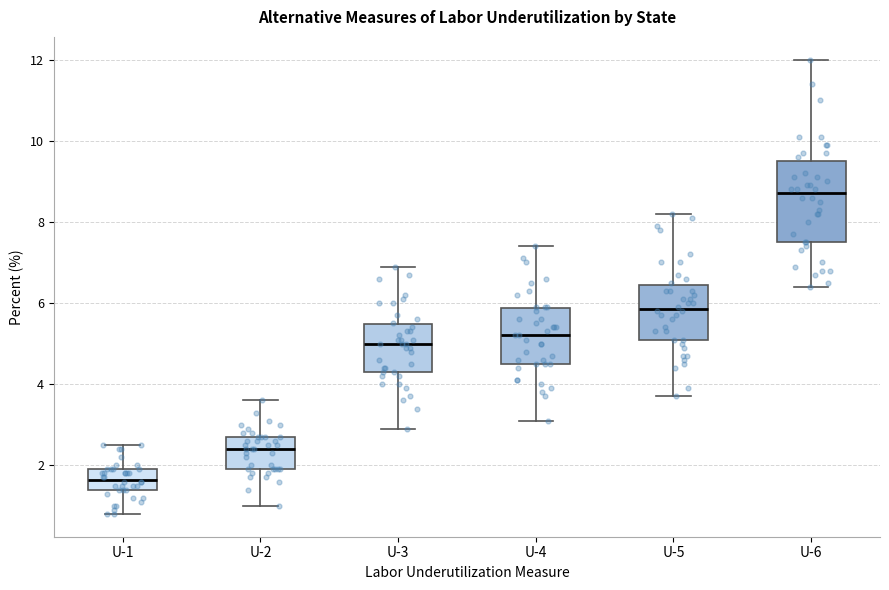

Comparing the boxes themselves (not the whiskers), which one is the tallest?

U-6